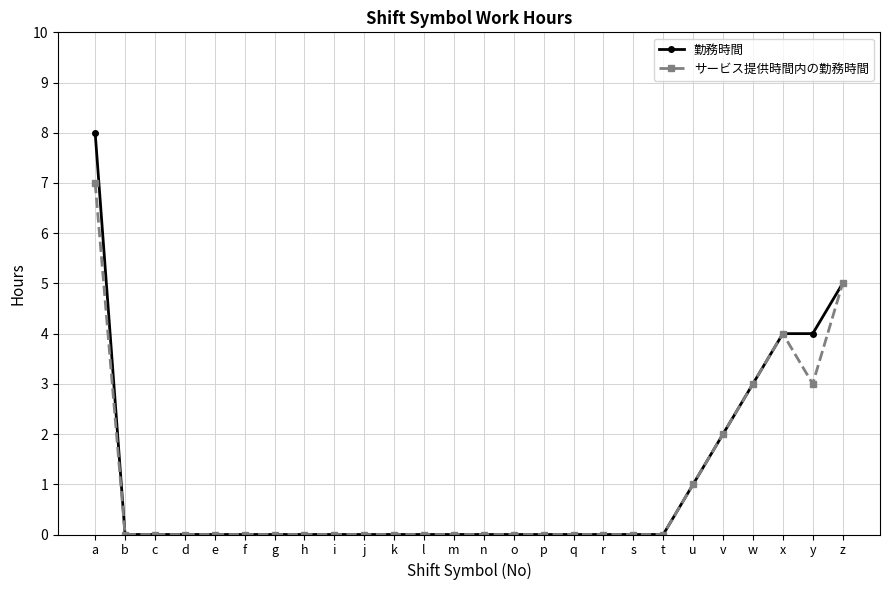

Is the value of 勤務時間 at c greater than the value of サービス提供時間内の勤務時間 at z?

No